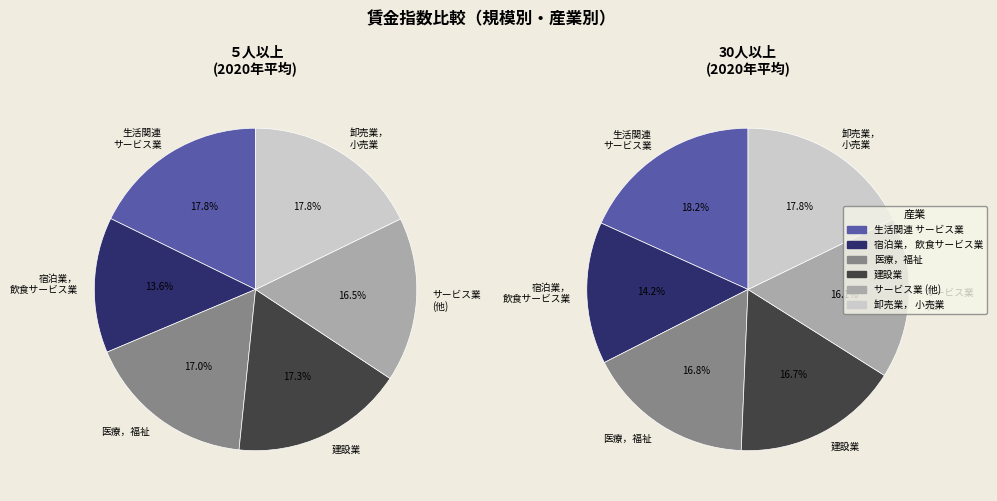

What is the smallest slice in the pie chart?

宿泊業，飲食サービス業 (５人以上)